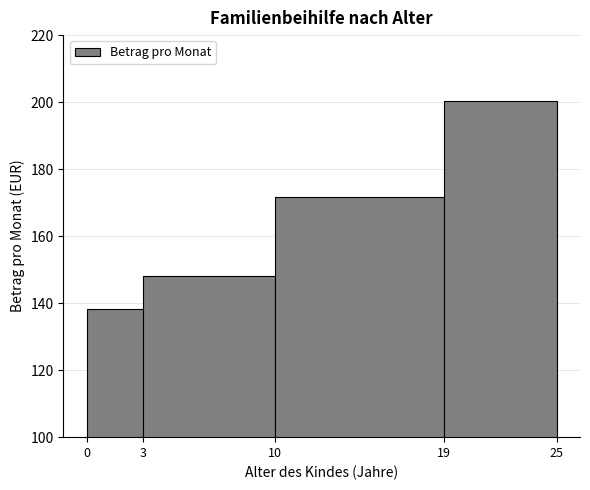

How tall is the bar that spans 19 to 25 on the x-axis? The values are not printed on the chart, so give them approximately, as read against the axis.

200